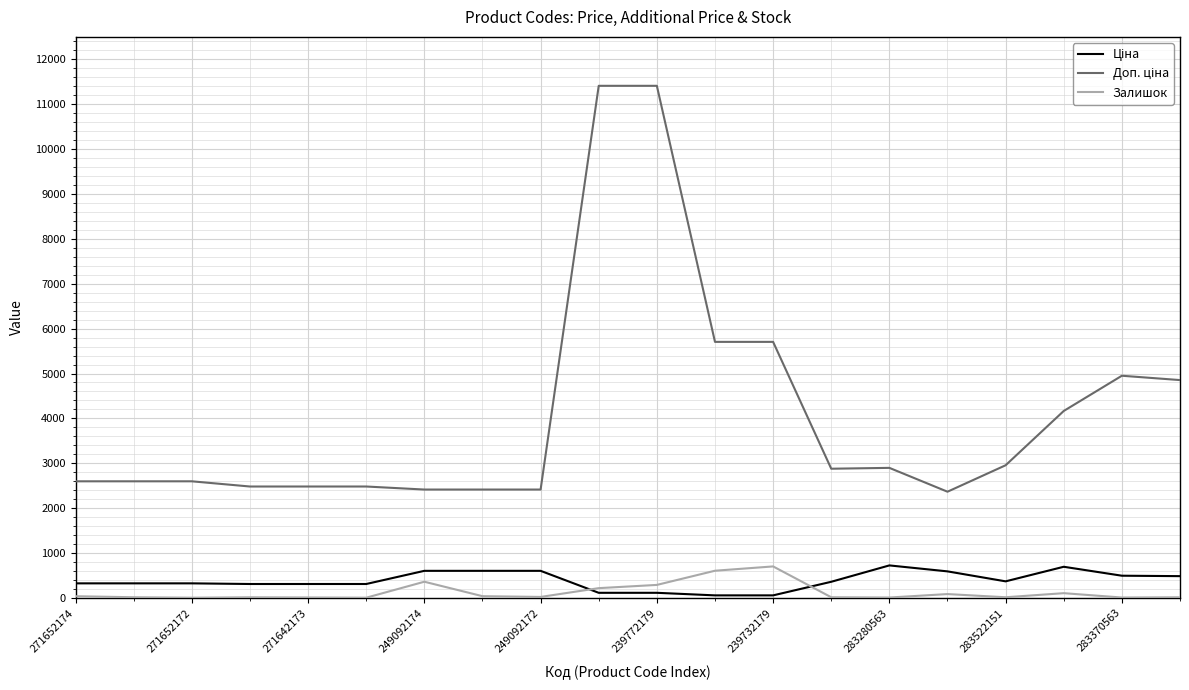

How many categories are shown in the chart?

20